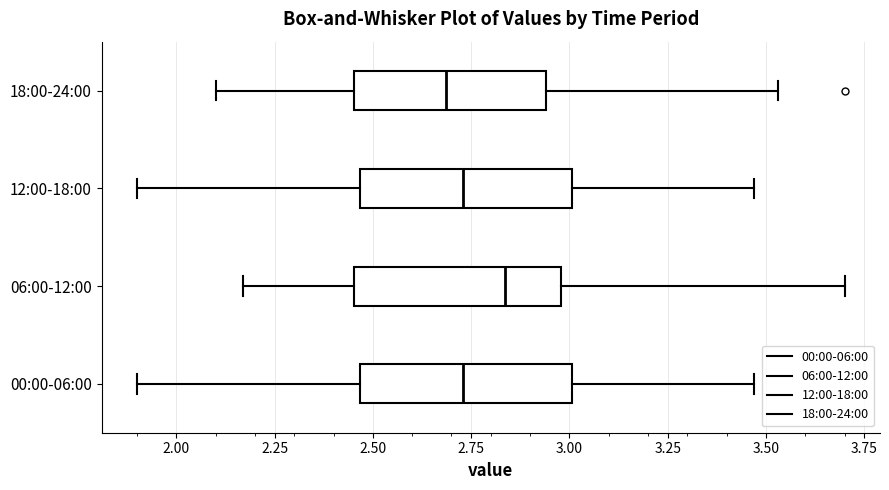

Reading bottom to top, read every box against the x-axis: the position of its median line, the range the box covers, and the ends of its whiskers. The values are not printed on the chart, so give them approximately, as read against the axis.

00:00-06:00: median 2.75, box 2.45 to 3.00, whiskers 1.90 to 3.45
06:00-12:00: median 2.85, box 2.45 to 3.00, whiskers 2.15 to 3.70
12:00-18:00: median 2.75, box 2.45 to 3.00, whiskers 1.90 to 3.45
18:00-24:00: median 2.70, box 2.45 to 2.95, whiskers 2.10 to 3.55